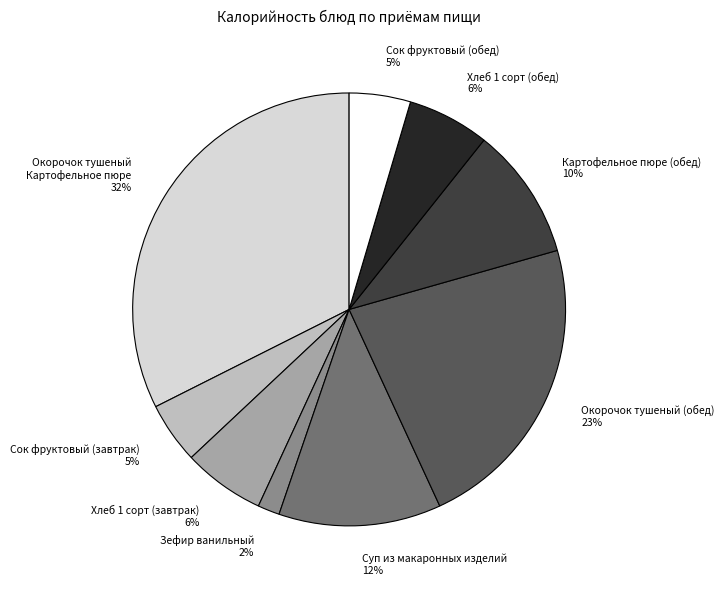

Approximately how many times larger is the value at Хлеб 1 сорт (завтрак) compared to Хлеб 1 сорт (обед)?

1.0